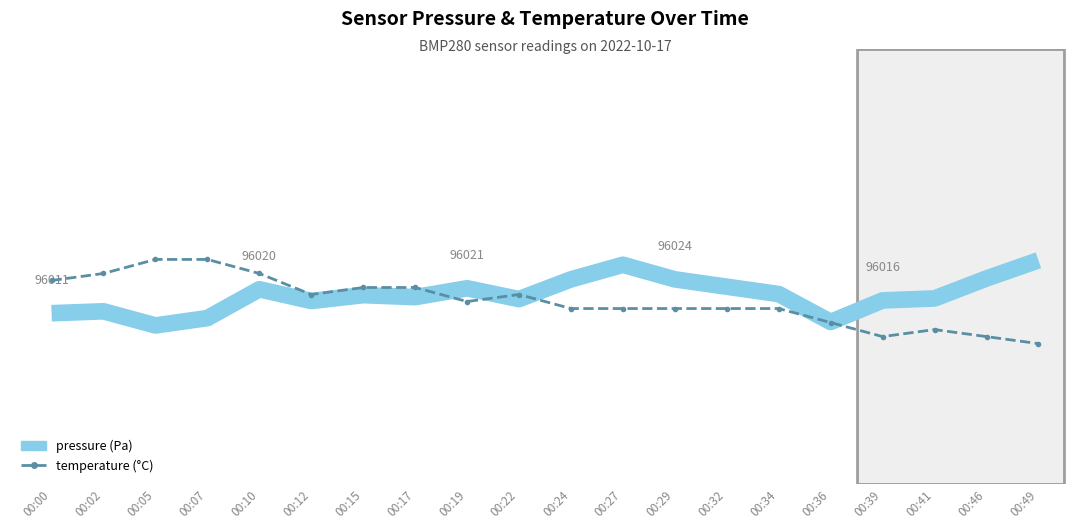

Which series has the largest total across all categories?

pressure